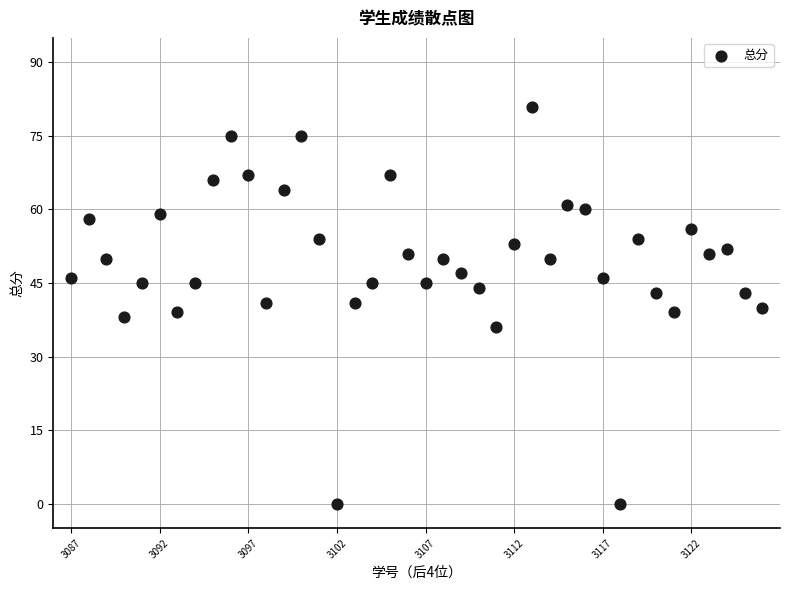

What is the range of X values (max minus min)?

39